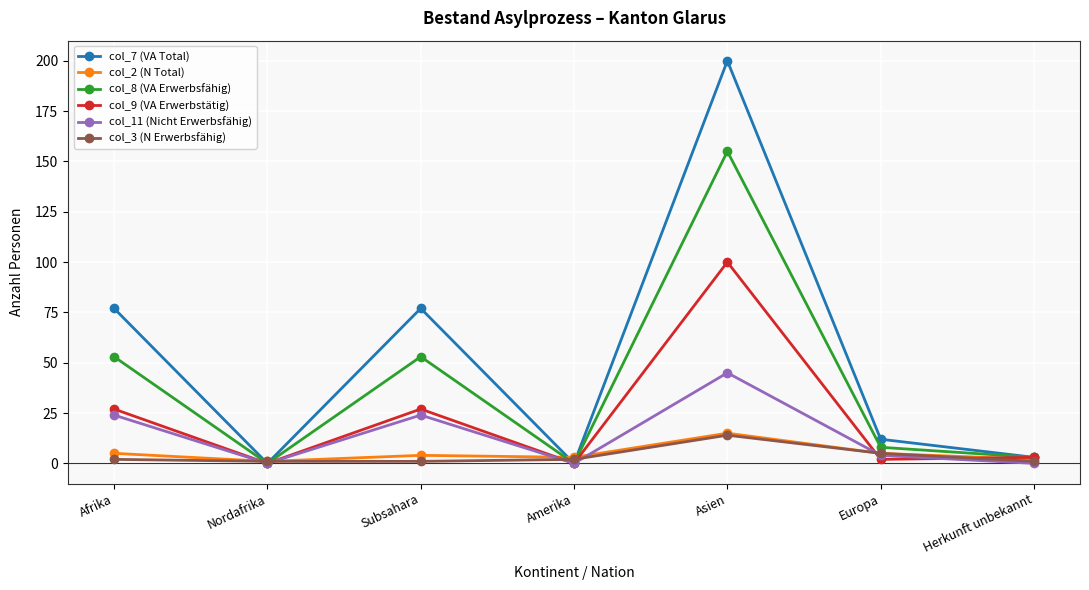

Is it true that col_11 (Nicht Erwerbsfähig) equals 38 at Subsahara?

False